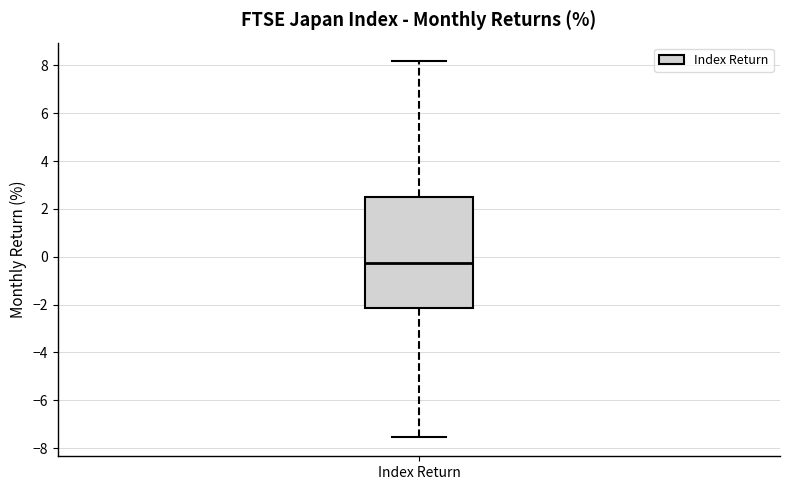

Transcribe this box plot: give where the median line is, the range the box spans, and where the two whiskers end, as read against the y-axis. The values are not printed on the chart, so give them approximately, as read against the axis.

median -0.2, box -2.2 to 2.6, whiskers -7.6 to 8.2